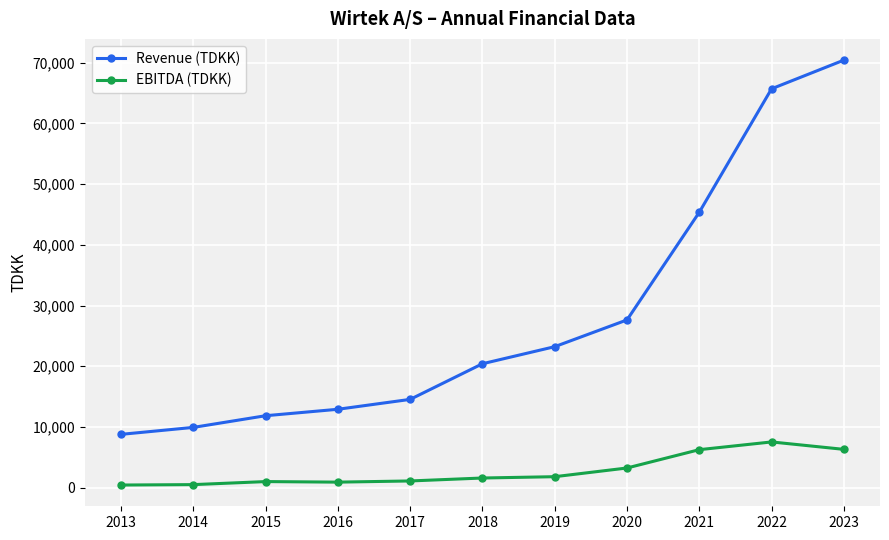

At which label is Revenue (TDKK) closest to 39602?

2021